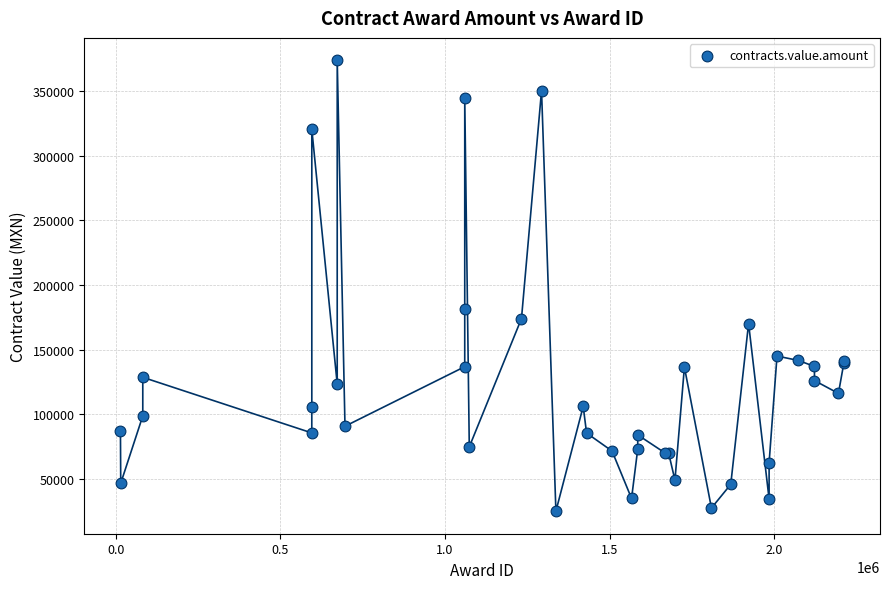

What Y value in the scatter plot is closest to 199351?

181165.7